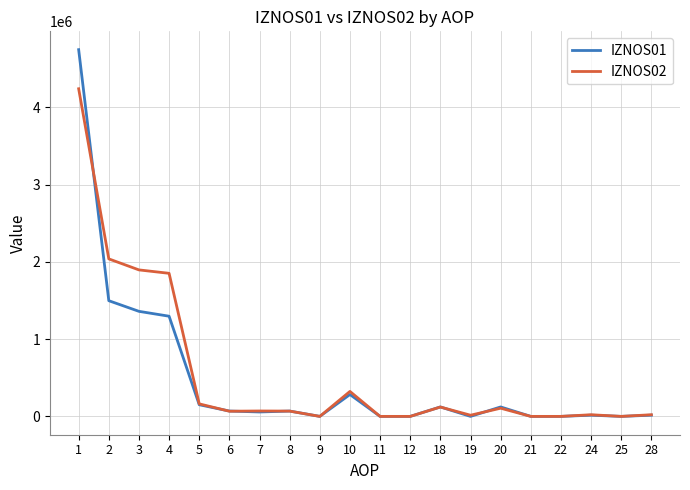

Is the value of IZNOS02 at 28 greater than the value of IZNOS01 at 6?

No